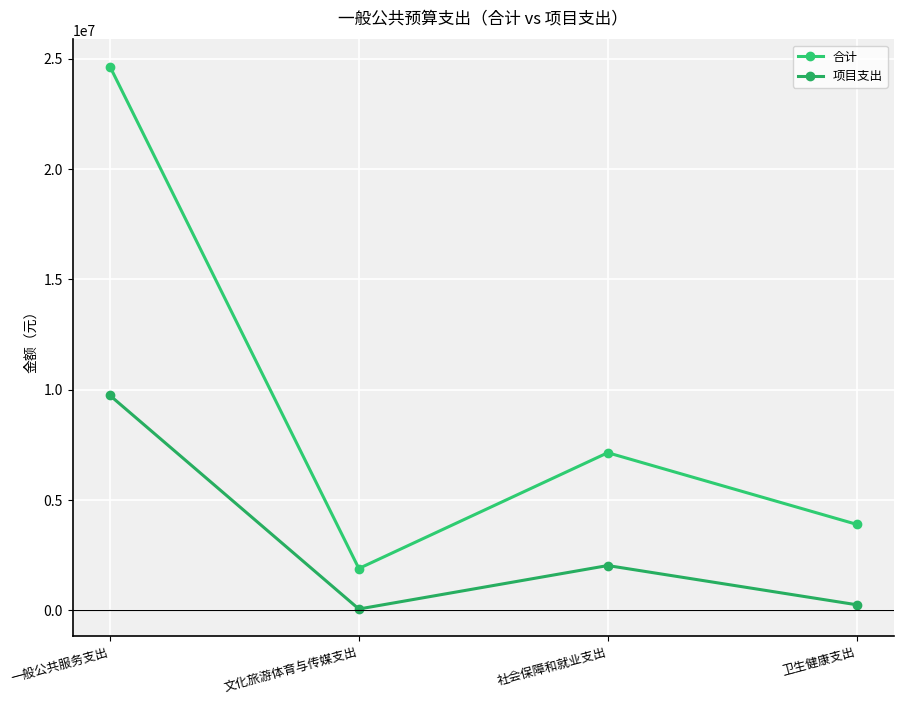

Which series has the largest total across all categories?

合计